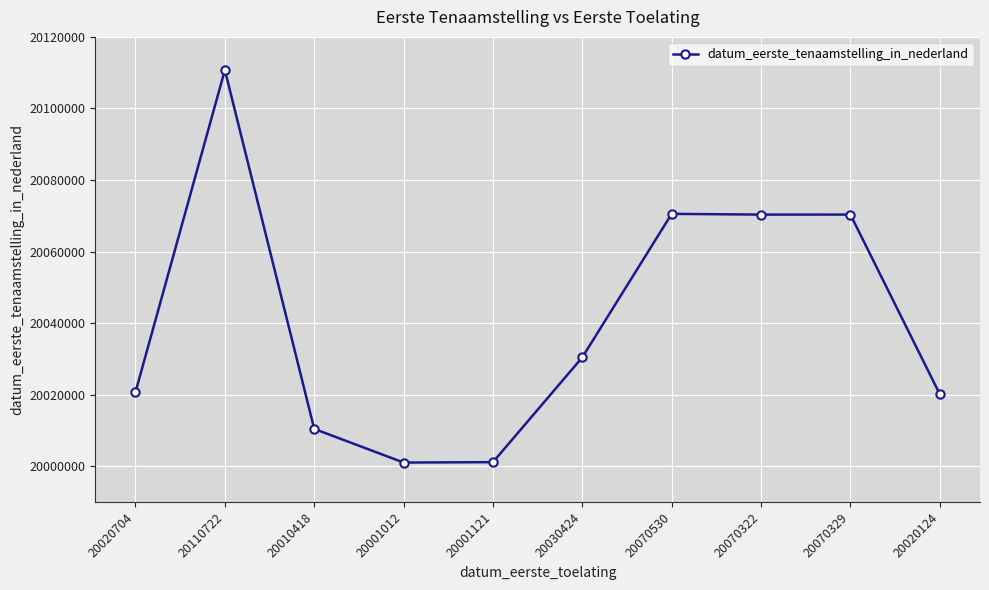

Which label corresponds to the largest value in the chart?

20110722